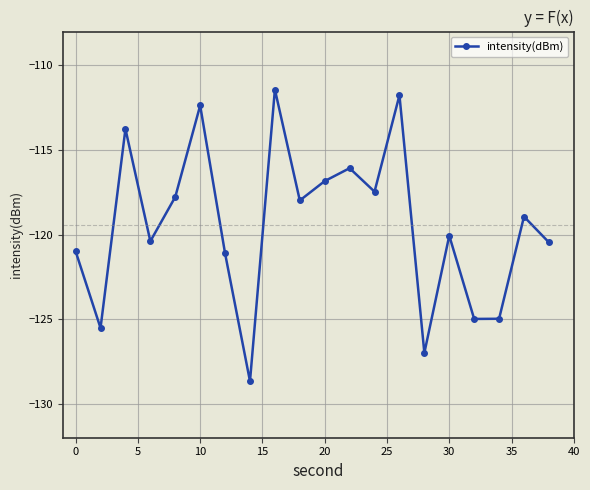

What is the greatest value displayed?

-111.4